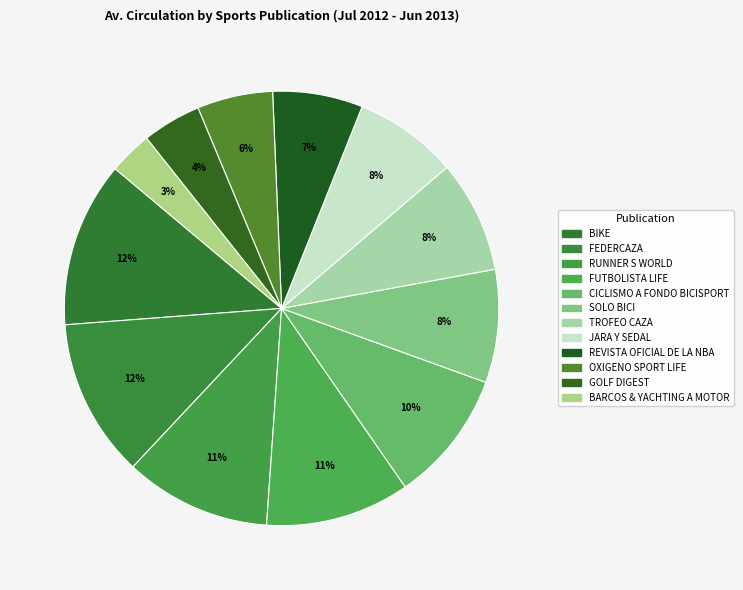

What percentage is the SOLO BICI slice, to the nearest percent?

8%